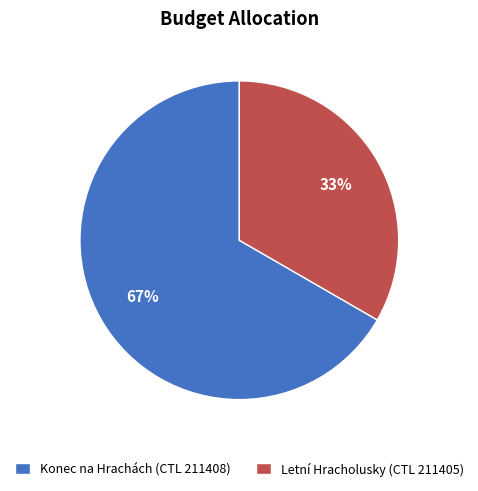

Do Konec na Hrachách (CTL 211408) and Letní Hracholusky (CTL 211405) together represent more than half of the pie?

Yes